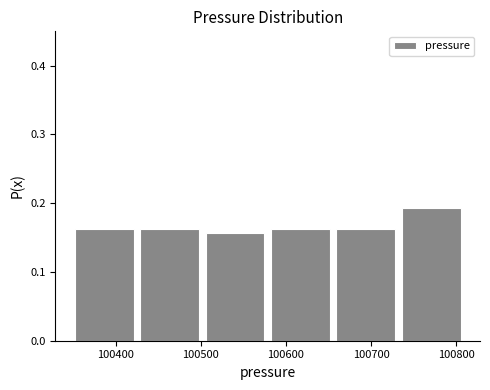

How tall is the bar that spans 100500 to 100580 on the x-axis? Neither the bar edges nor the heights are printed on the chart, so give them approximately, as read against the axes.

0.16